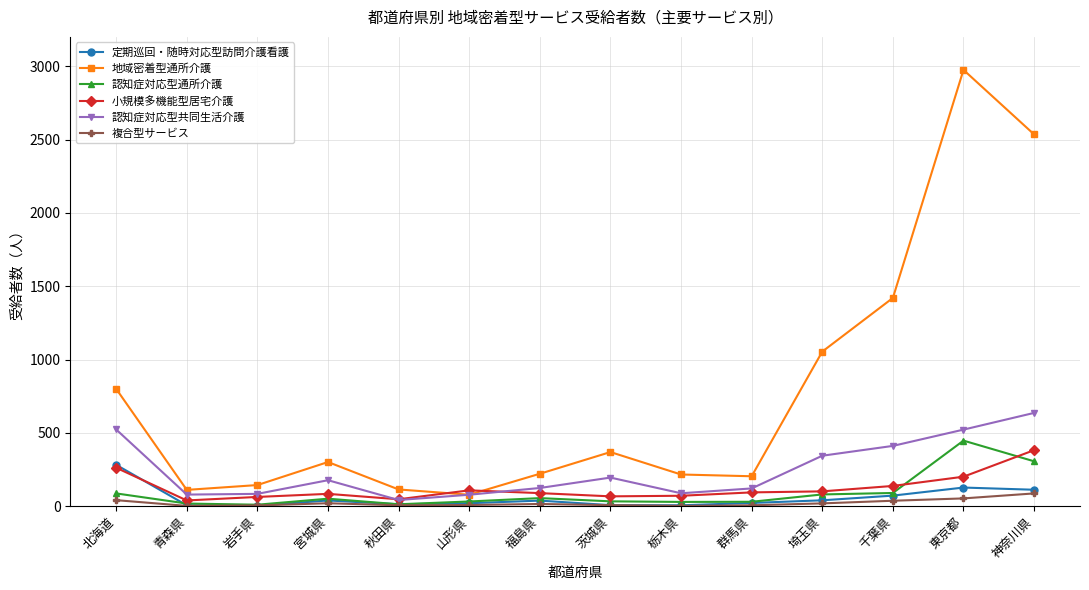

How many lines are shown in the chart?

6